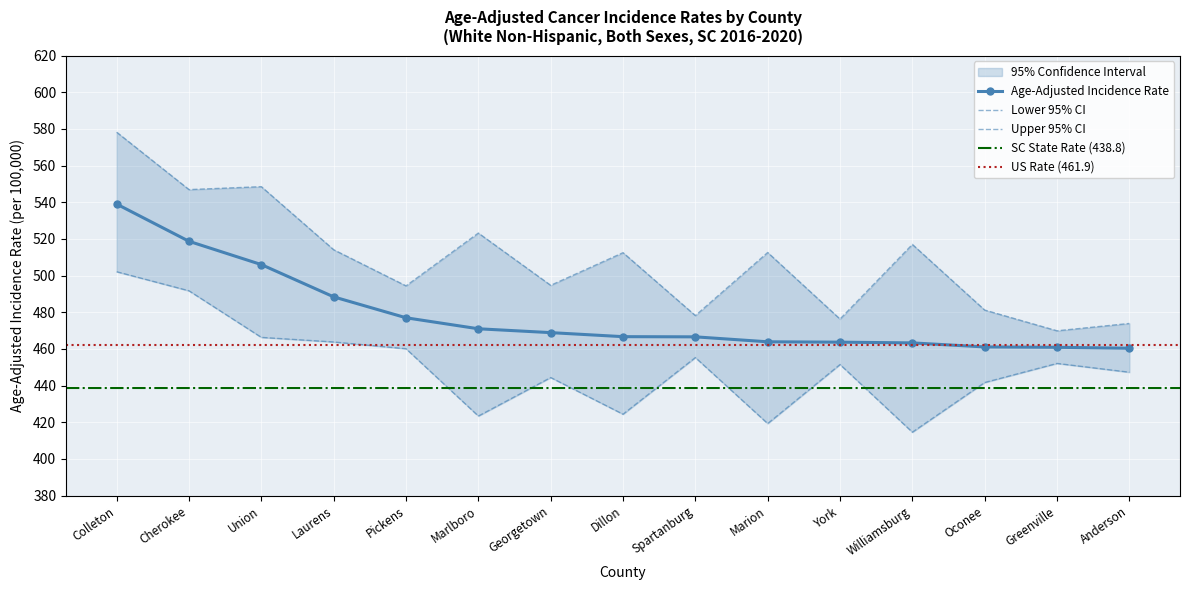

Read the Age-Adjusted Incidence Rate value at Union.

506.0